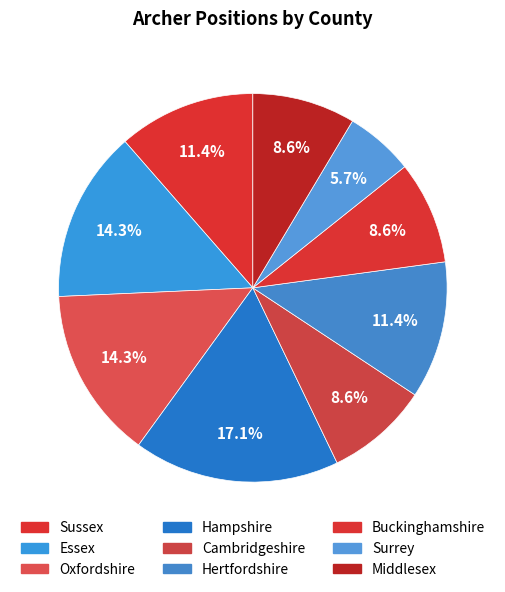

True or false: Middlesex accounts for 20% of the total.

False